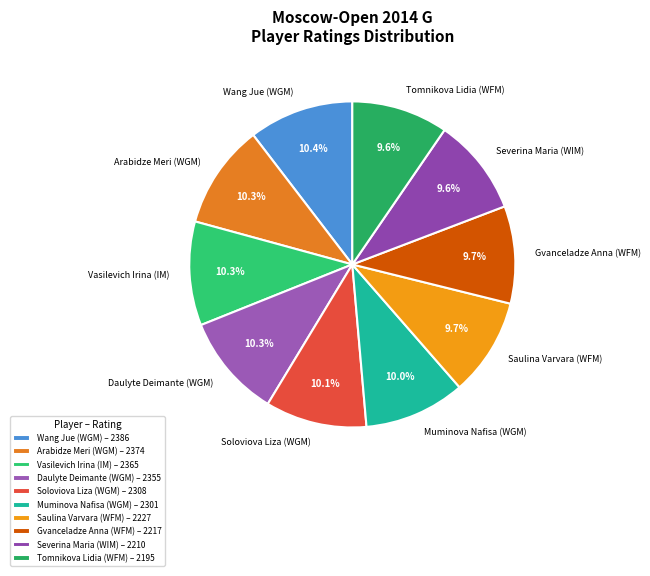

Is Soloviova Liza (WGM) the majority of the pie?

No